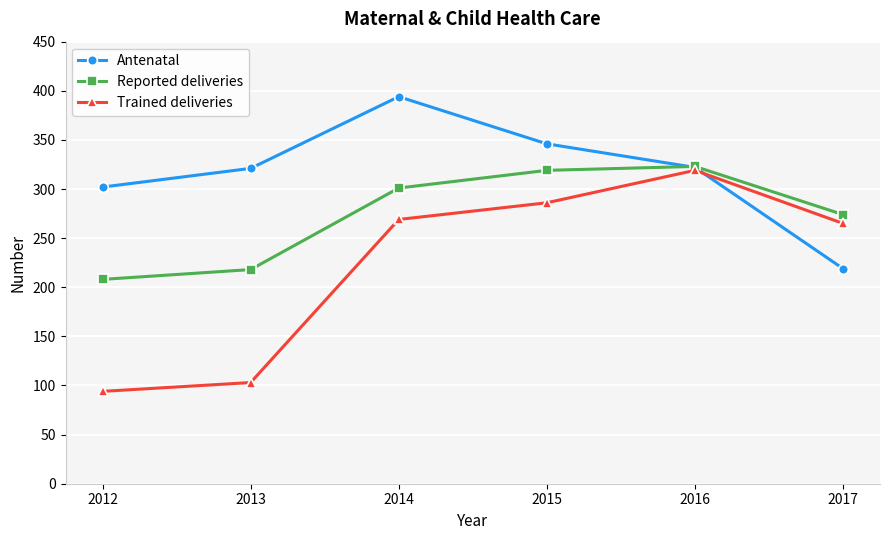

List the series in order of their overall mean, lowest first.

Trained deliveries, Reported deliveries, Antenatal